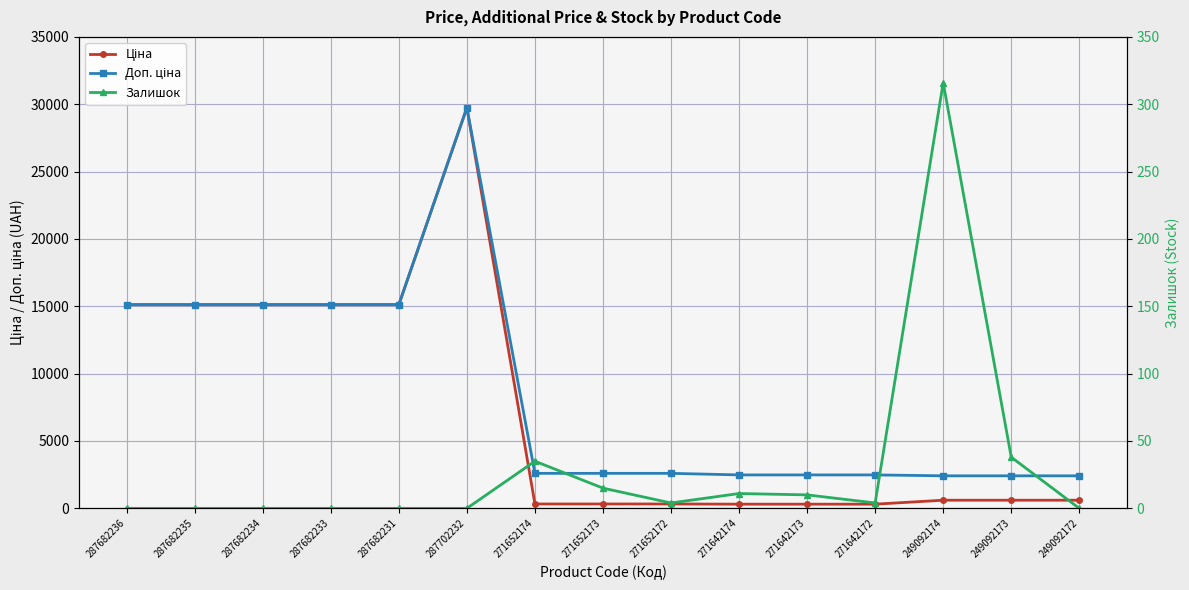

What is the difference between the maximum and minimum values in the Залишок series?

316.0